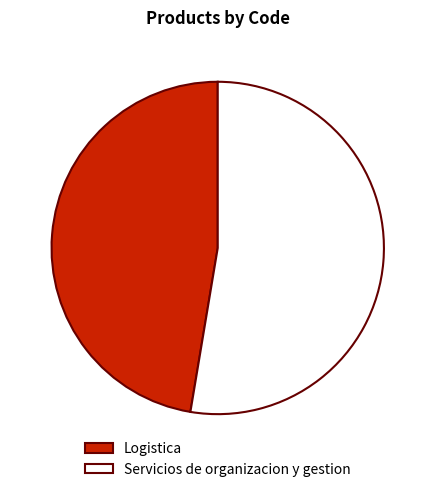

The Servicios de organizacion y gestion slice represents 47% of the pie. True or false?

False